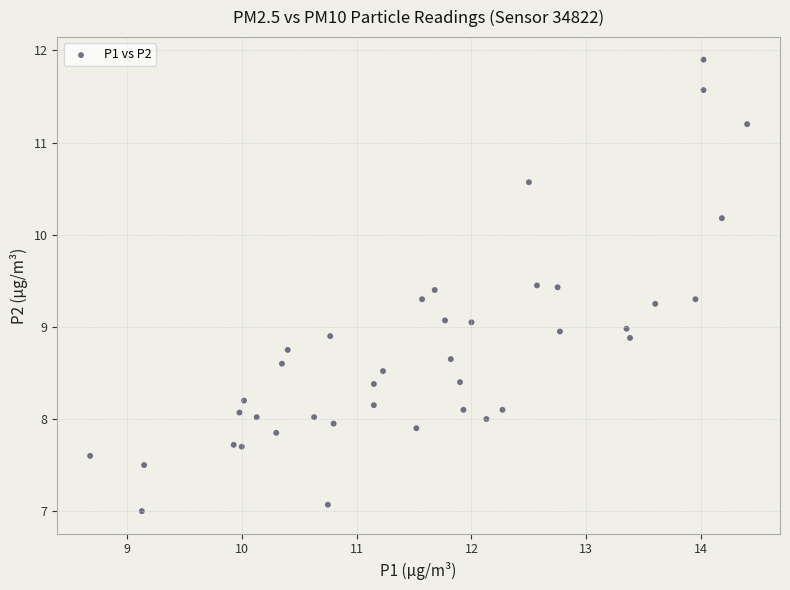

What is the range of X values (max minus min)?

5.7